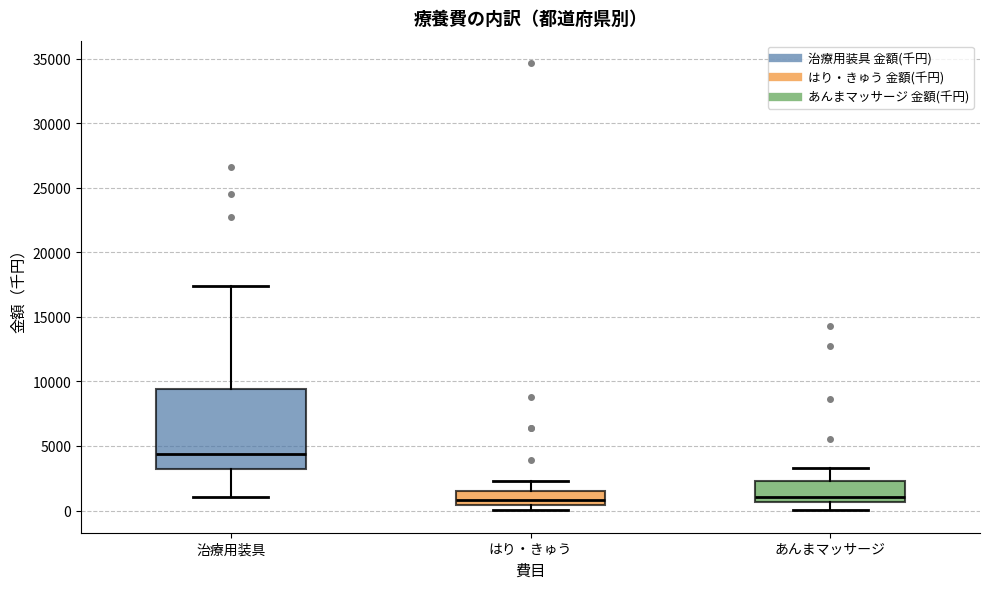

Reading left to right, transcribe this box plot: for each box, give where its median line is, the range the box spans, and where its two whiskers end, as read against the y-axis. The values are not printed on the chart, so give them approximately, as read against the axis.

治療用装具: median 4500, box 3000 to 9500, whiskers 1000 to 17500
はり・きゅう: median 1000, box 500 to 1500, whiskers 0 to 2500
あんまマッサージ: median 1000, box 500 to 2000, whiskers 0 to 3500